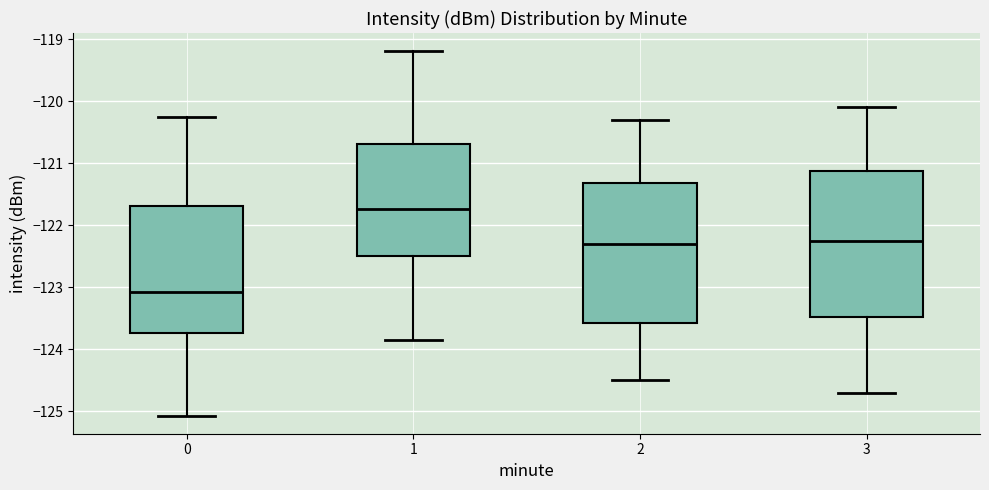

Reading left to right, read every box against the y-axis: the position of its median line, the range the box covers, and the ends of its whiskers. The values are not printed on the chart, so give them approximately, as read against the axis.

0: median -123.1, box -123.7 to -121.7, whiskers -125.1 to -120.3
1: median -121.7, box -122.5 to -120.7, whiskers -123.9 to -119.2
2: median -122.3, box -123.6 to -121.3, whiskers -124.5 to -120.3
3: median -122.2, box -123.5 to -121.1, whiskers -124.7 to -120.1